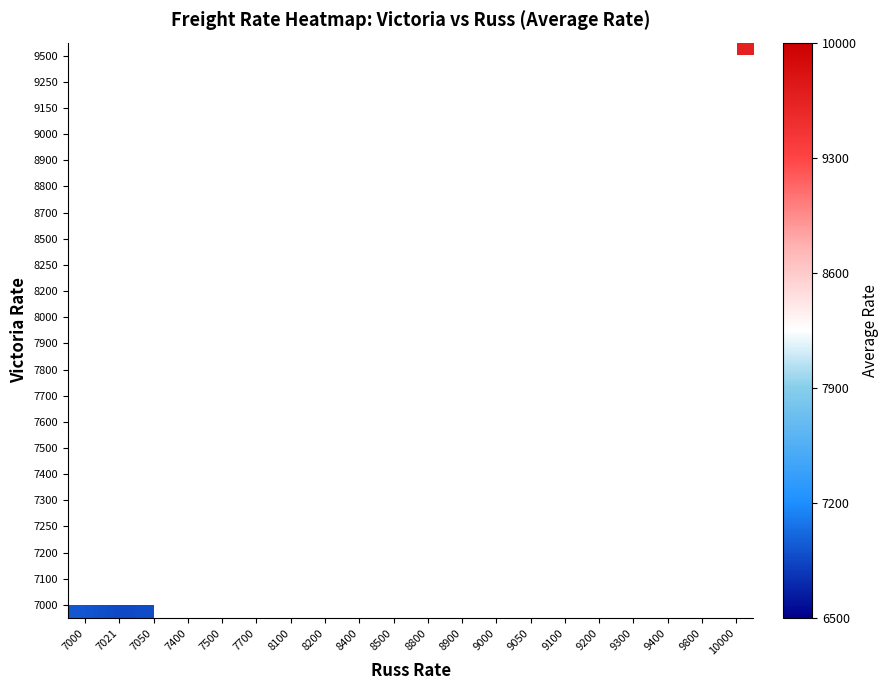

Which label corresponds to the smallest value in the chart?

7021